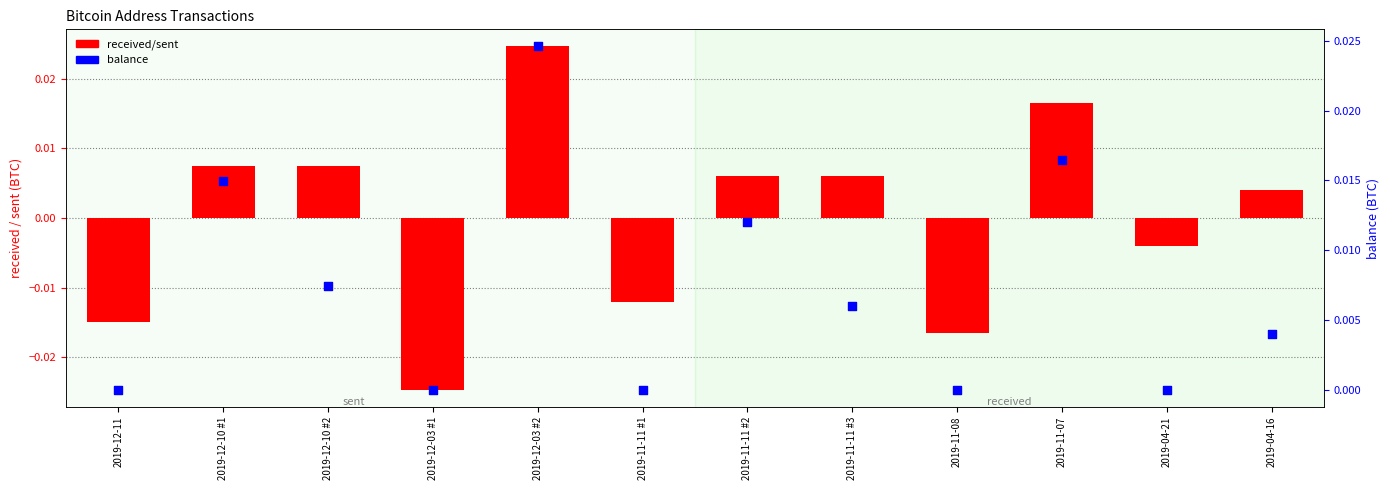

At which category is the sum across all series the highest?

2019-12-03 #2